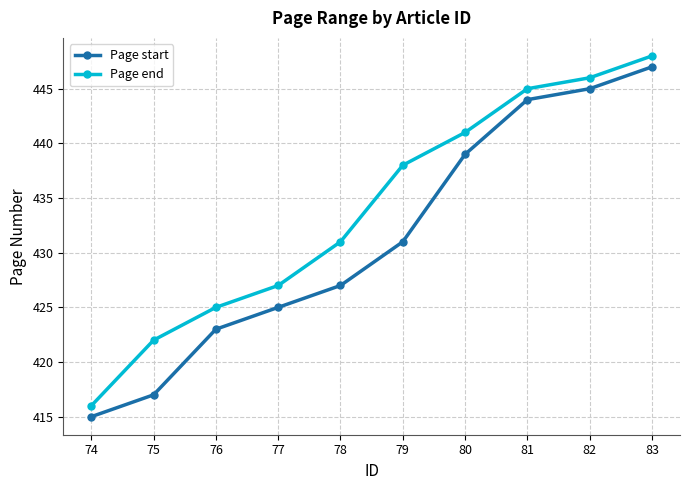

At which category does the chart reach its peak across all series?

83